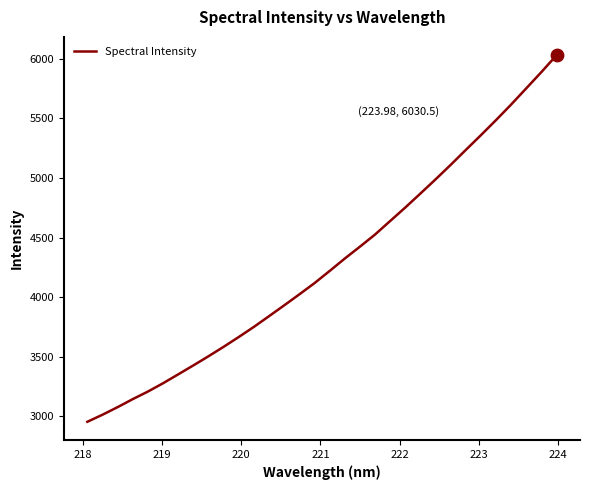

What is the minimum value shown in the chart?

2952.9